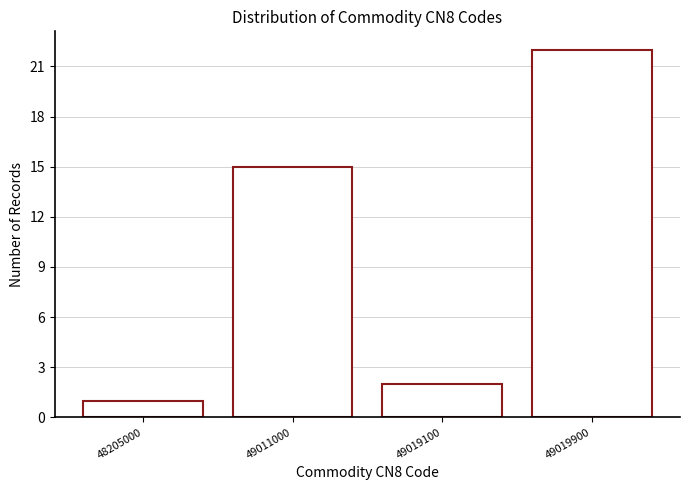

Reading left to right, transcribe all the data shown in this chart.

48205000=1	49011000=15	49019100=2	49019900=22